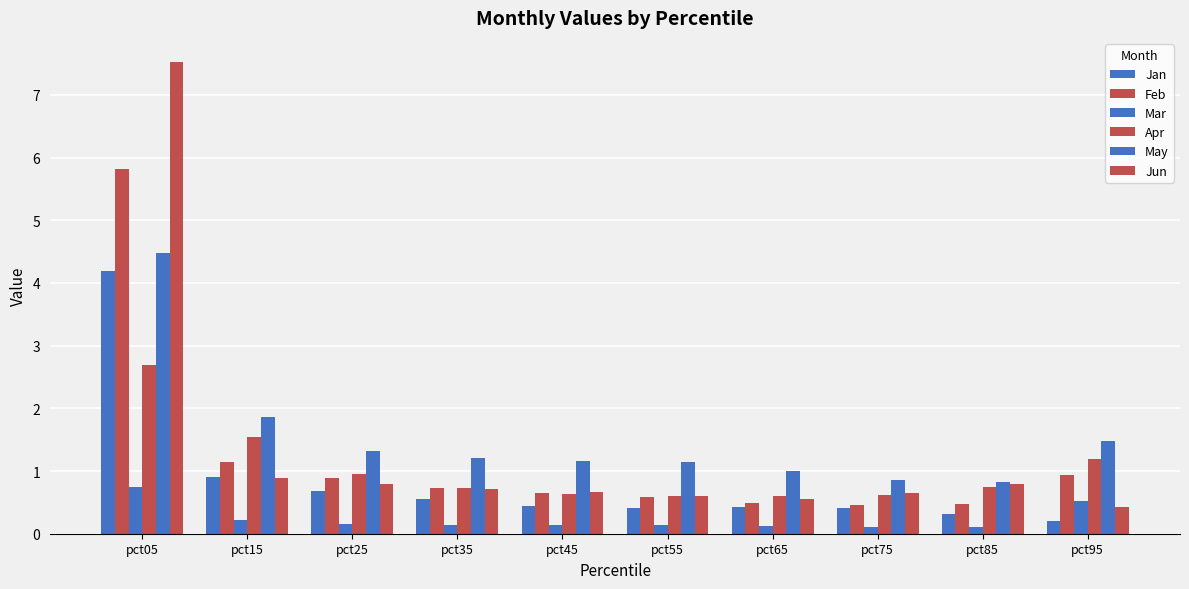

The value of May at pct05 is 7.9. True or false?

False